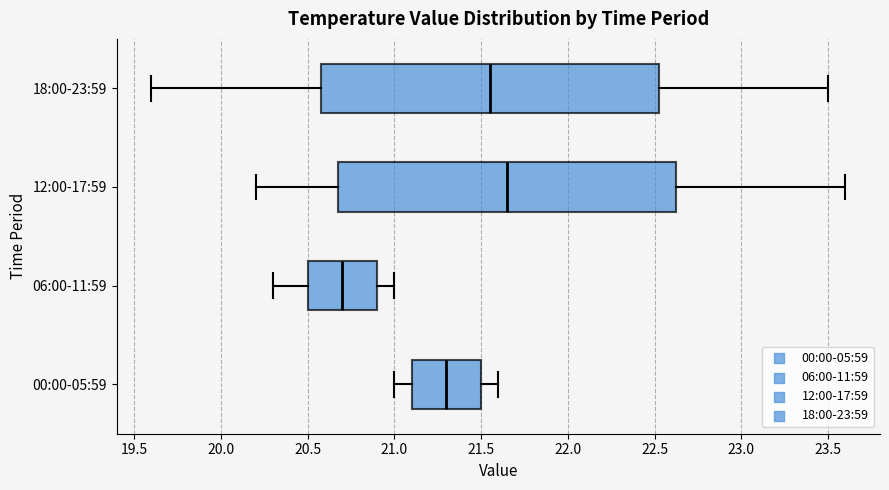

Which box has the furthest to the left median line?

06:00-11:59